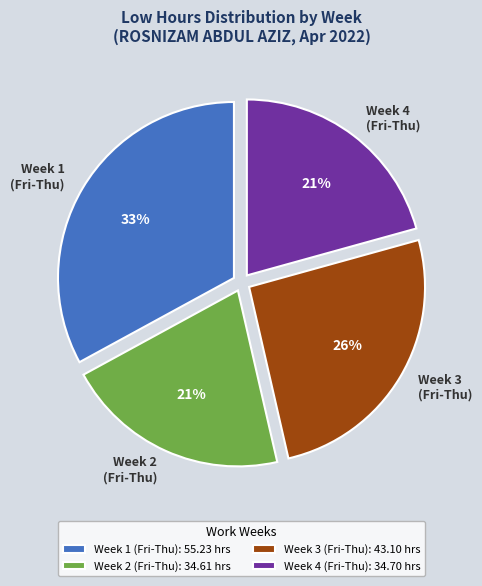

Combined, do Week 4 (Fri-Thu) and Week 2 (Fri-Thu) account for over 50%?

No